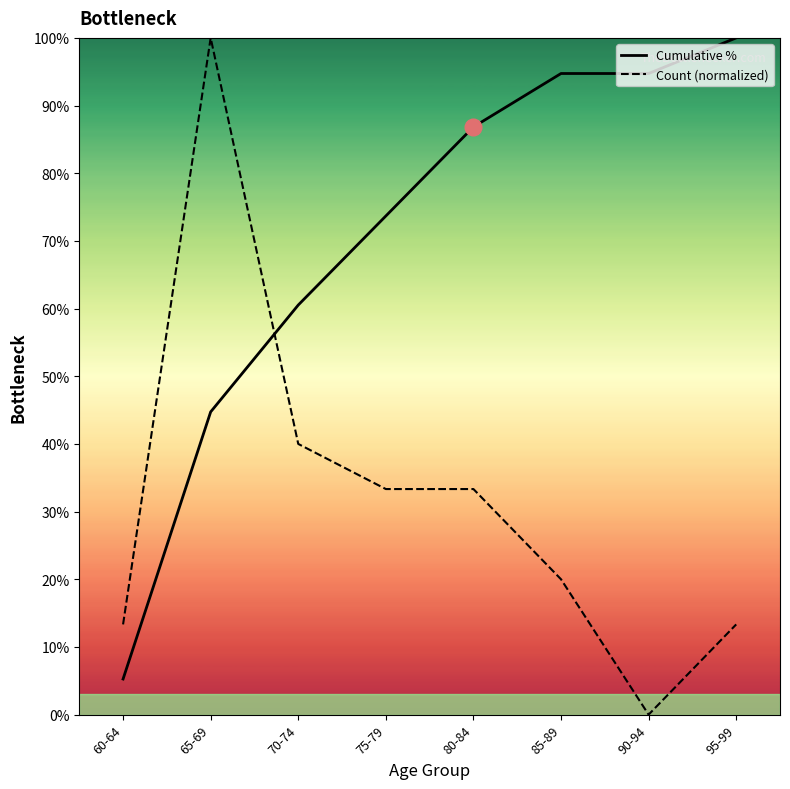

Rank the series by their average value, from highest to lowest.

Cumulative %, Count (normalized)